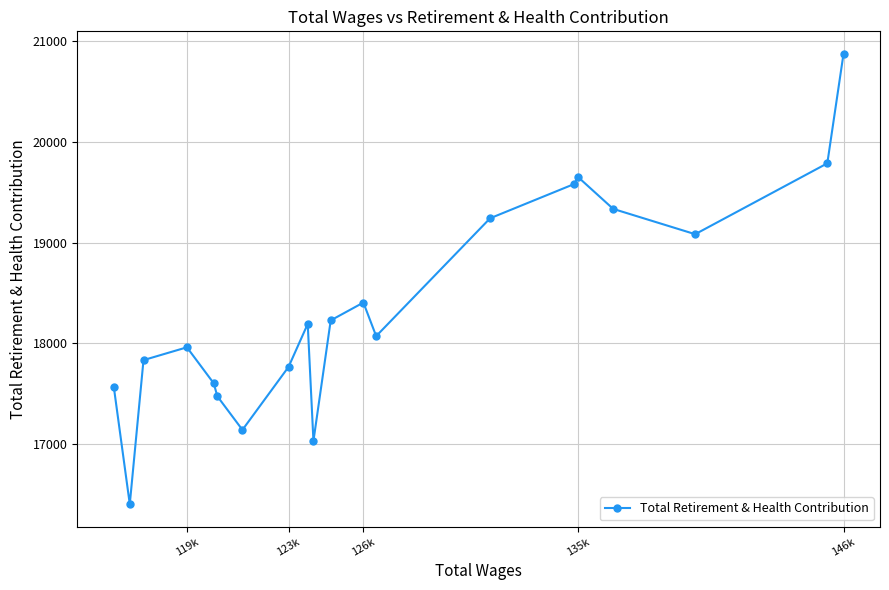

What is the difference between the maximum and second lowest values?

3840